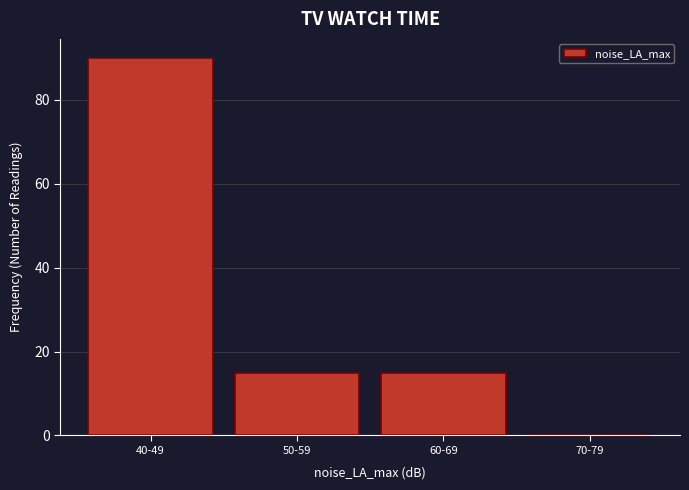

Reading left to right, what are all the values shown in this chart?

40-49=90	50-59=15	60-69=15	70-79=0